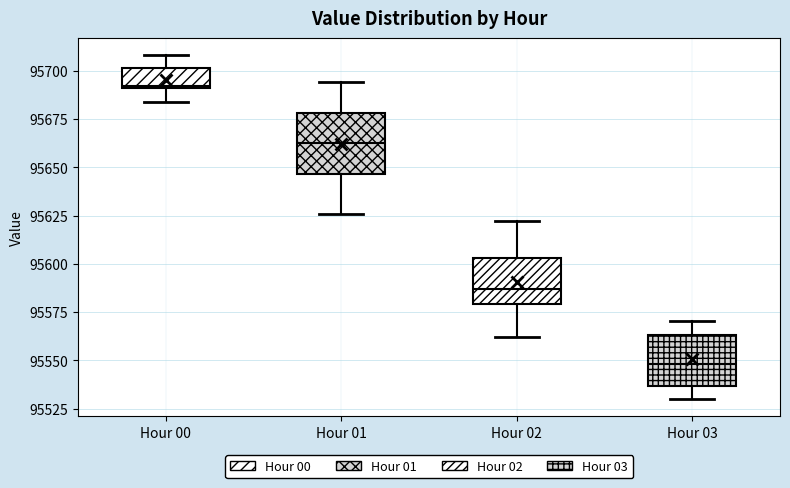

Reading left to right, read every box against the y-axis: the position of its median line, the range the box covers, and the ends of its whiskers. The values are not printed on the chart, so give them approximately, as read against the axis.

Hour 00: median 95690, box 95690 to 95700, whiskers 95685 to 95710
Hour 01: median 95665, box 95645 to 95680, whiskers 95625 to 95695
Hour 02: median 95585, box 95580 to 95605, whiskers 95560 to 95620
Hour 03: median 95550, box 95535 to 95565, whiskers 95530 to 95570